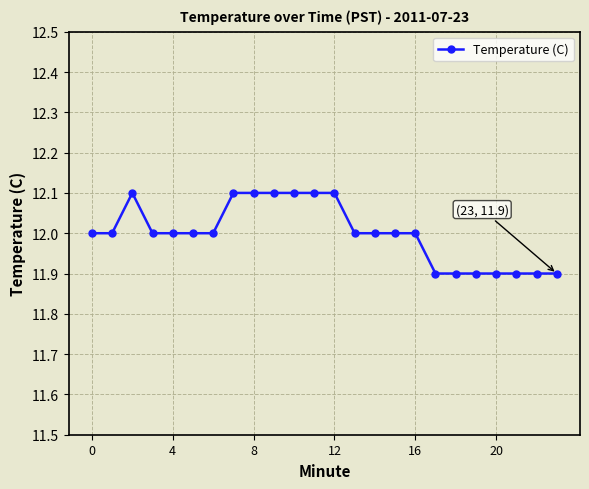

Count the number of categories in the chart.

24